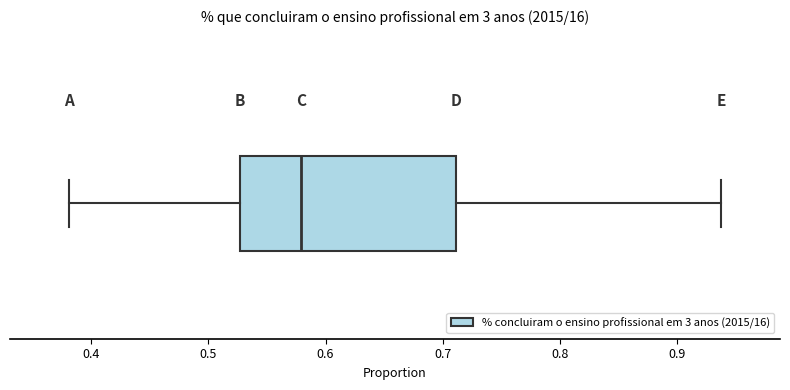

Read this box plot against the x-axis: the position of the median line, the range covered by the box, and the ends of both whiskers. The values are not printed on the chart, so give them approximately, as read against the axis.

median 0.58, box 0.53 to 0.71, whiskers 0.38 to 0.94